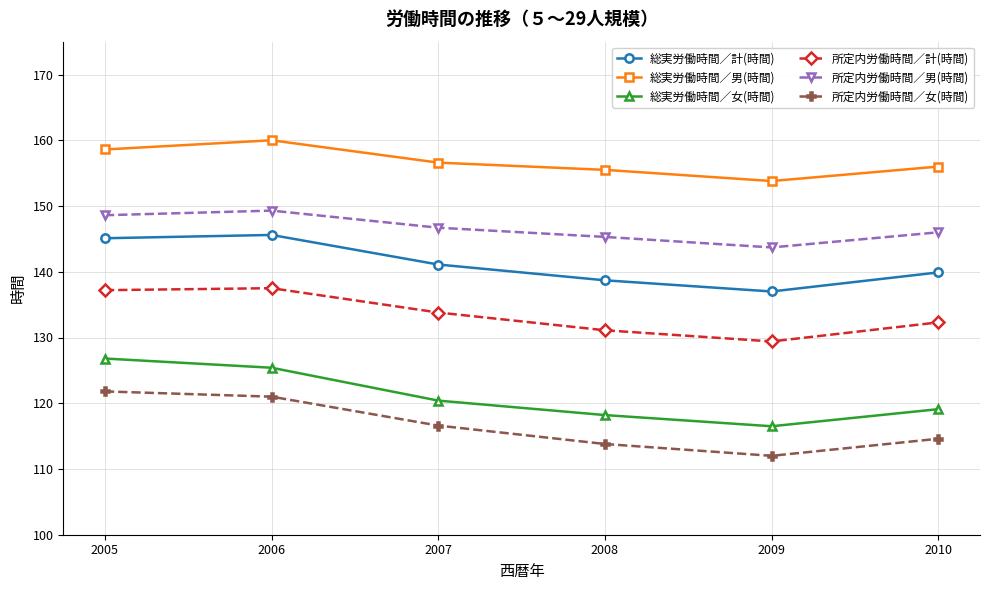

Is the value of 総実労働時間／計(時間) at 2005 greater than the value of 所定内労働時間／男(時間) at 2009?

Yes